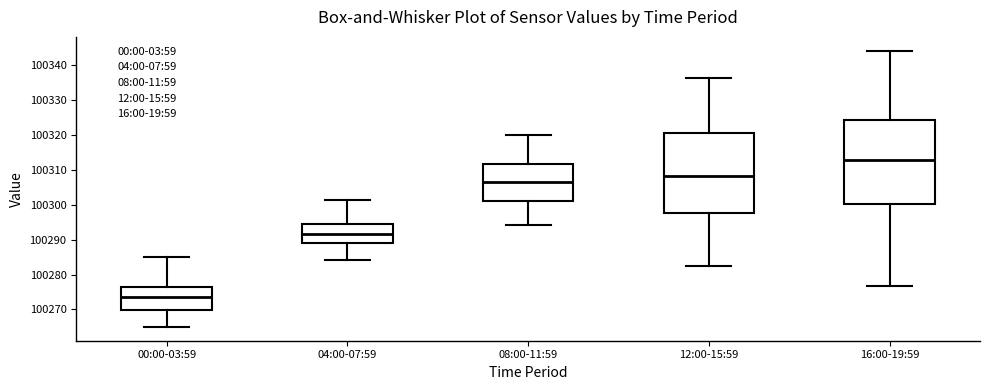

Which box's median line is the highest?

16:00-19:59